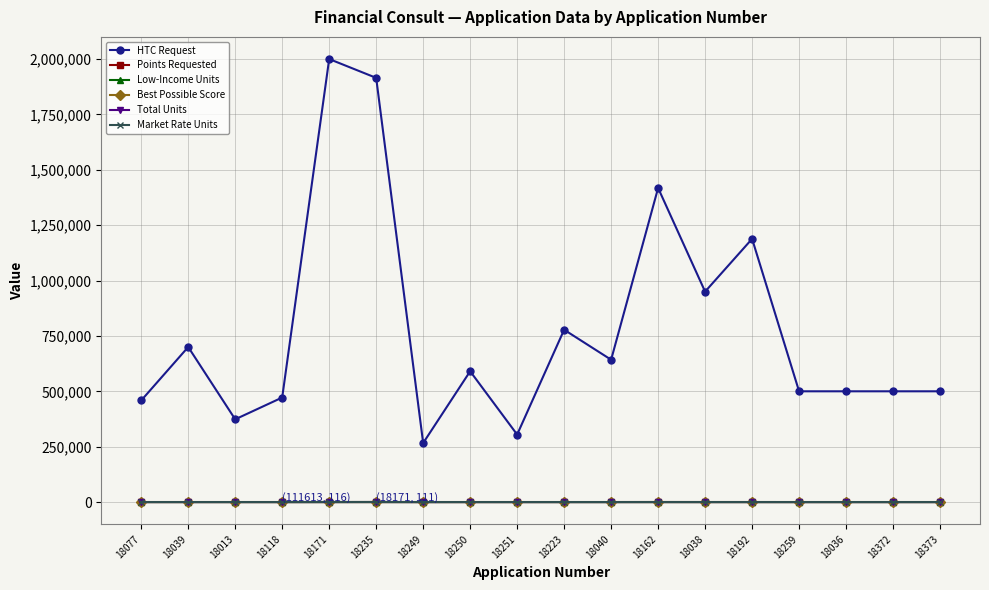

Read the Total Units value at 18118.

40.0